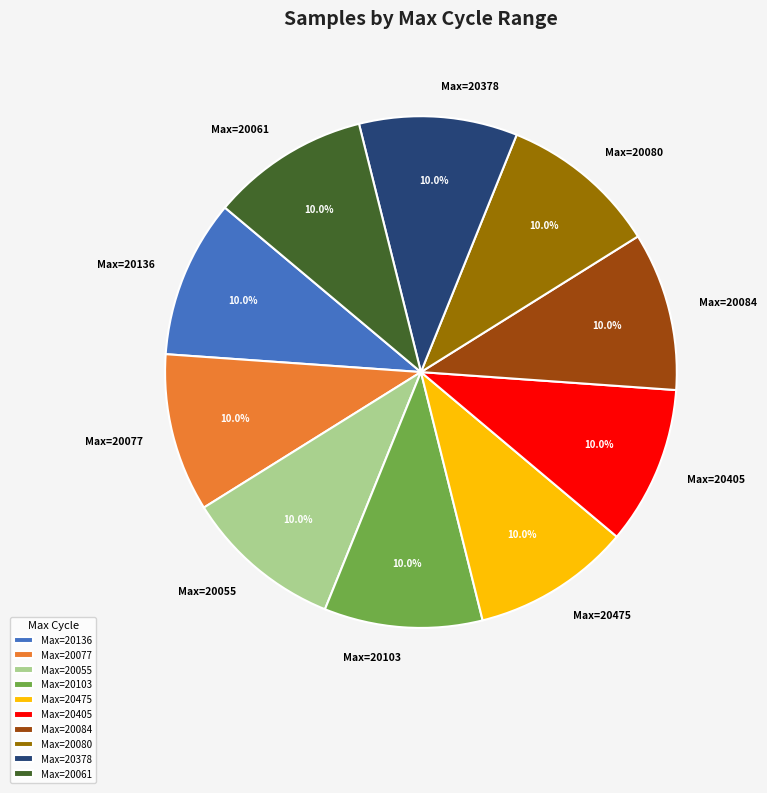

Count the number of slices in the pie.

10